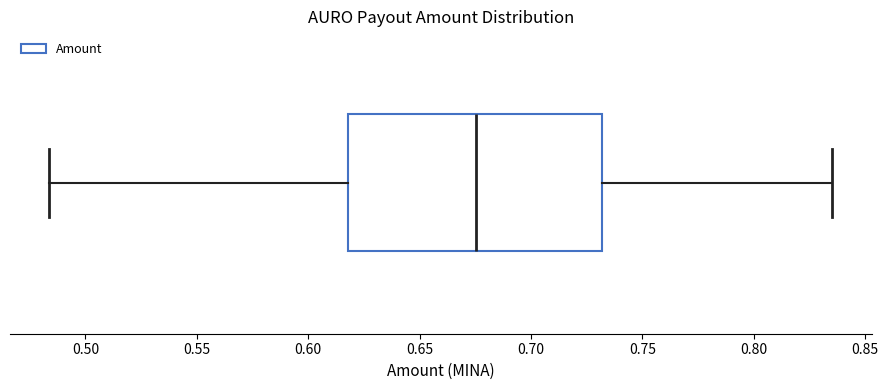

Read this box plot against the x-axis: the position of the median line, the range covered by the box, and the ends of both whiskers. The values are not printed on the chart, so give them approximately, as read against the axis.

median 0.675, box 0.620 to 0.730, whiskers 0.485 to 0.835